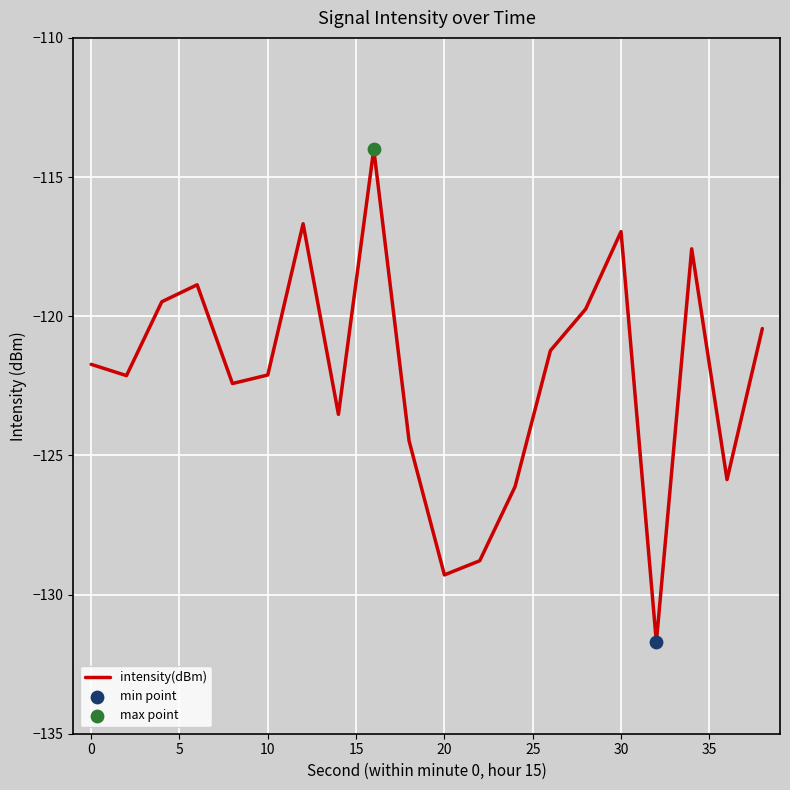

What is the minimum value shown in the chart?

-131.7